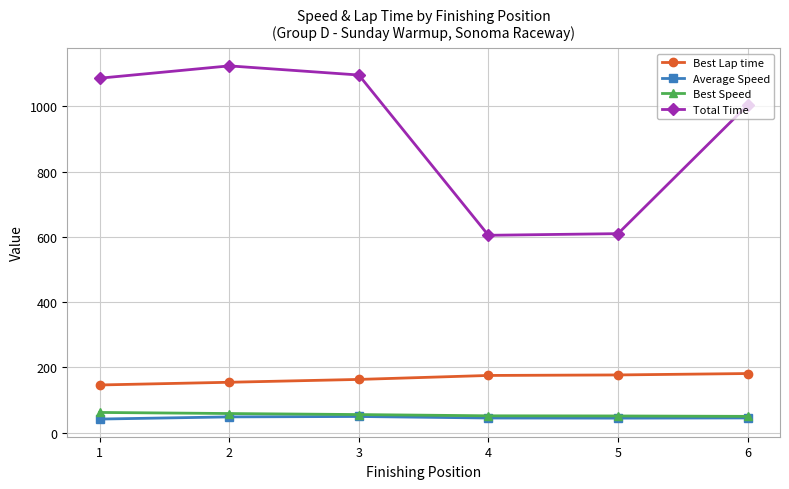

What are all the series names shown in the legend?

Best Lap time, Average Speed, Best Speed, Total Time